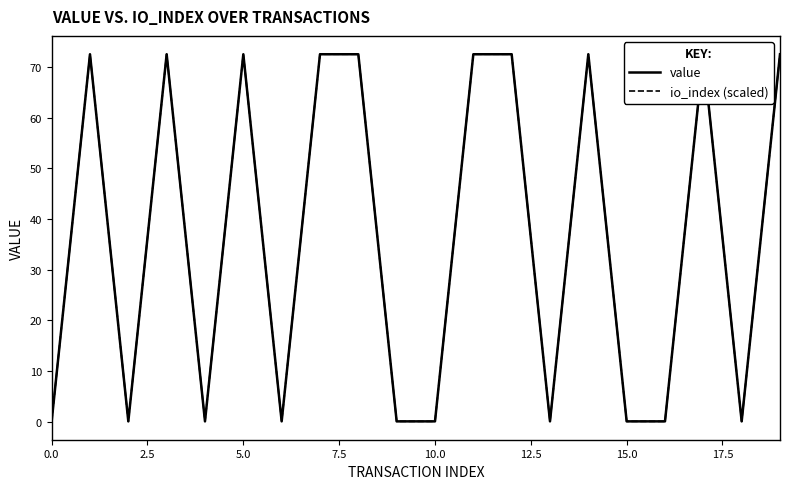

What is the minimum value for io_index (scaled)?

0.1